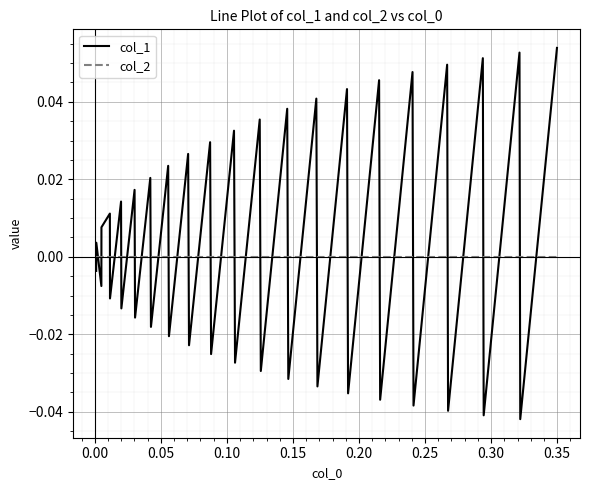

Which series has the widest spread of values?

col_1